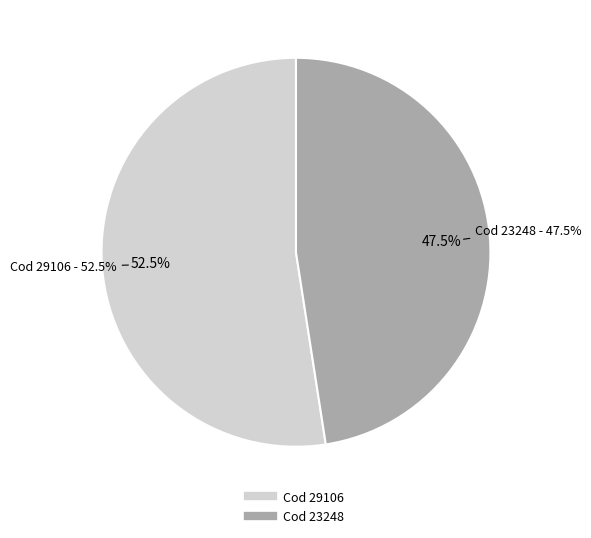

What is the total percentage of 29106 and 23248?

100.0%